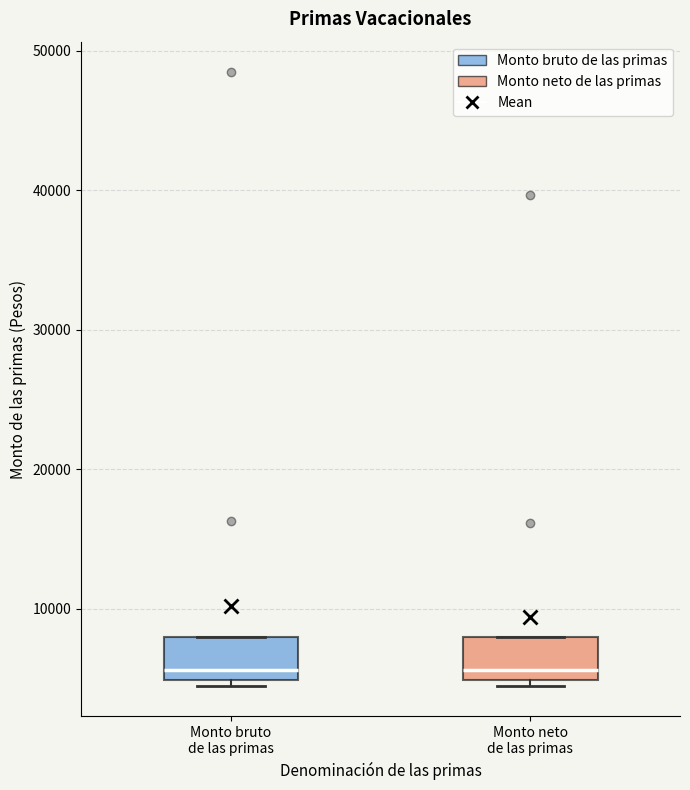

Reading left to right, read every box against the y-axis: the position of its median line, the range the box covers, and the ends of its whiskers. The values are not printed on the chart, so give them approximately, as read against the axis.

Monto bruto de las primas: median 6000, box 5000 to 8000, whiskers 4000 to 8000
Monto neto de las primas: median 6000, box 5000 to 8000, whiskers 4000 to 8000